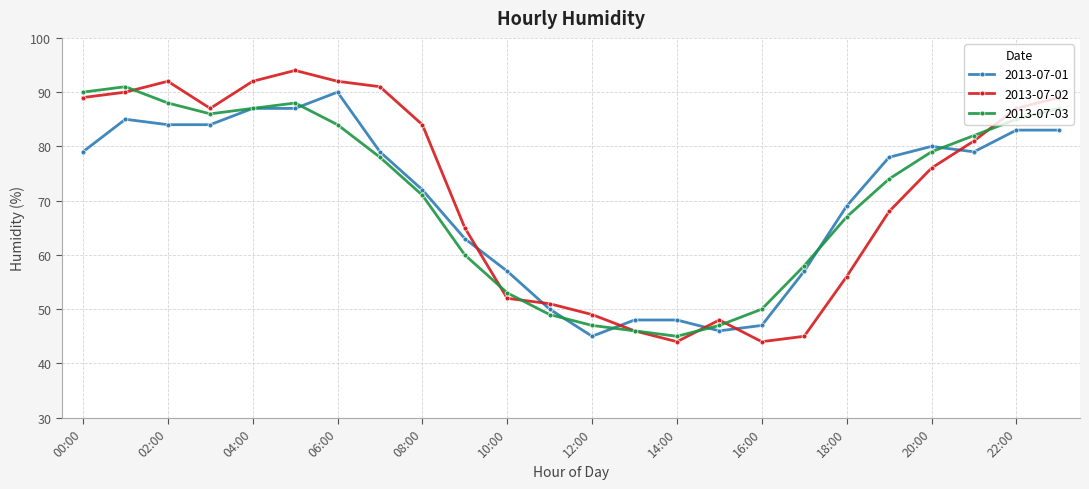

Which series ends up on top after the final intersection of 2013-07-02 and 2013-07-01?

2013-07-02